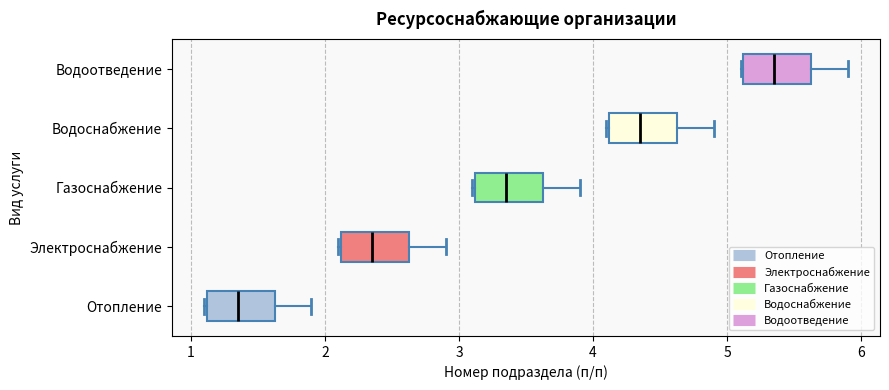

Where does the median line of the box for Водоотведение sit on the x-axis? The values are not printed on the chart, so give them approximately, as read against the axis.

5.4